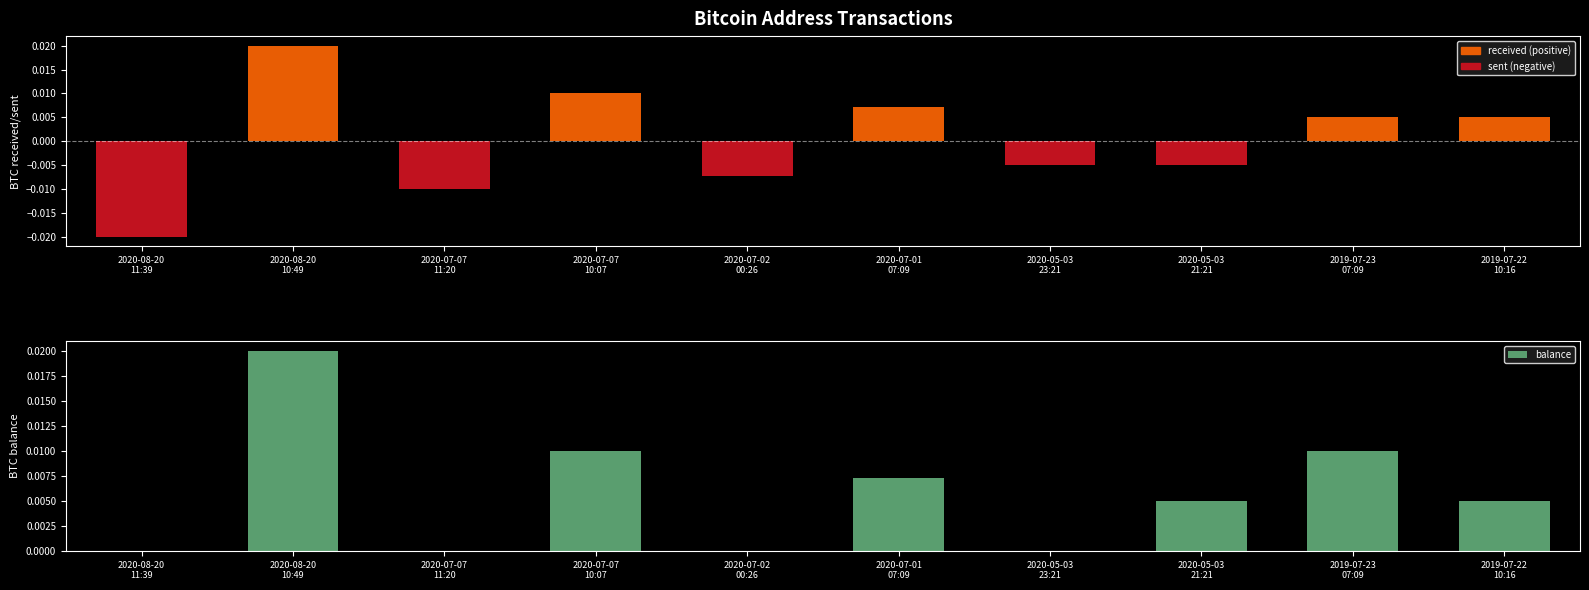

At which label is balance closest to 0?

2020-08-20
11:39